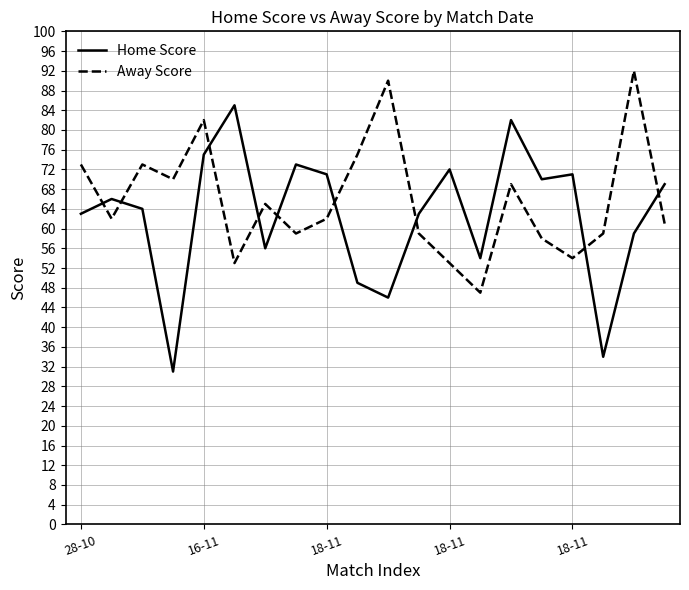

Reading left to right, transcribe all the data shown in this chart.

Home Score: 63	66	64	31	75	85	56	73	71	49	46	63	72	54	82	70	71	34	59	69
Away Score: 73	62	73	70	82	53	65	59	62	75	90	59	53	47	69	58	54	59	92	61